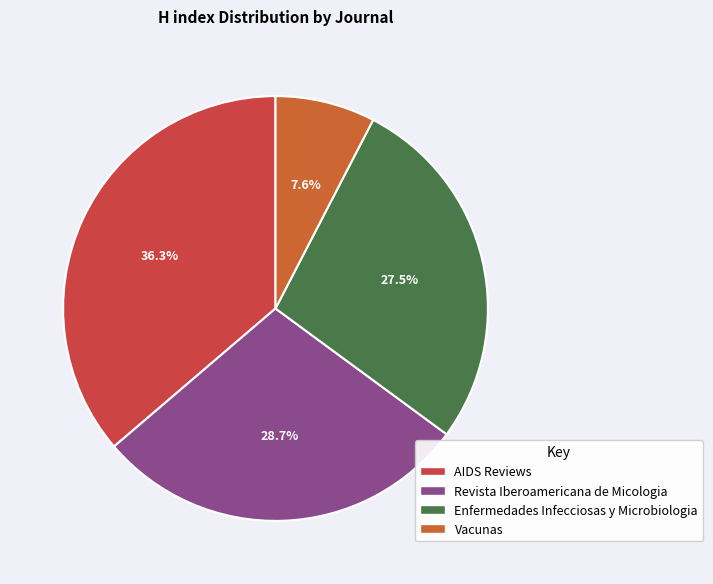

To the nearest percent, what is the combined percentage of Vacunas and AIDS Reviews?

44%